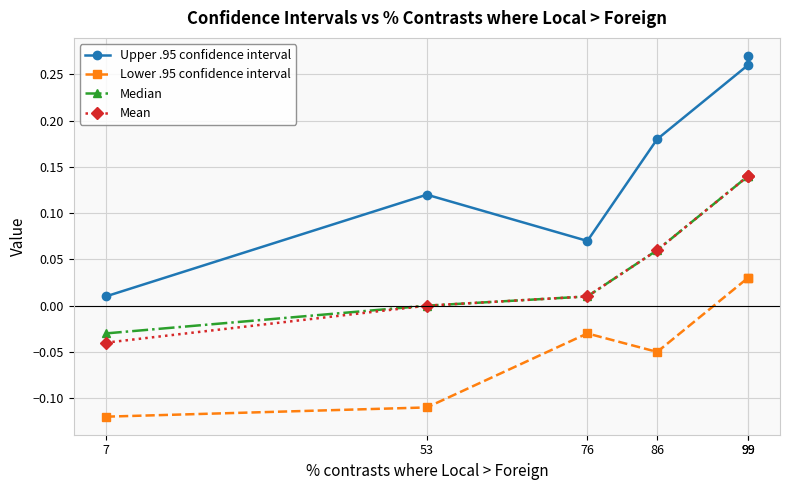

True or false: Mean and Upper .95 confidence interval intersect in this chart.

False